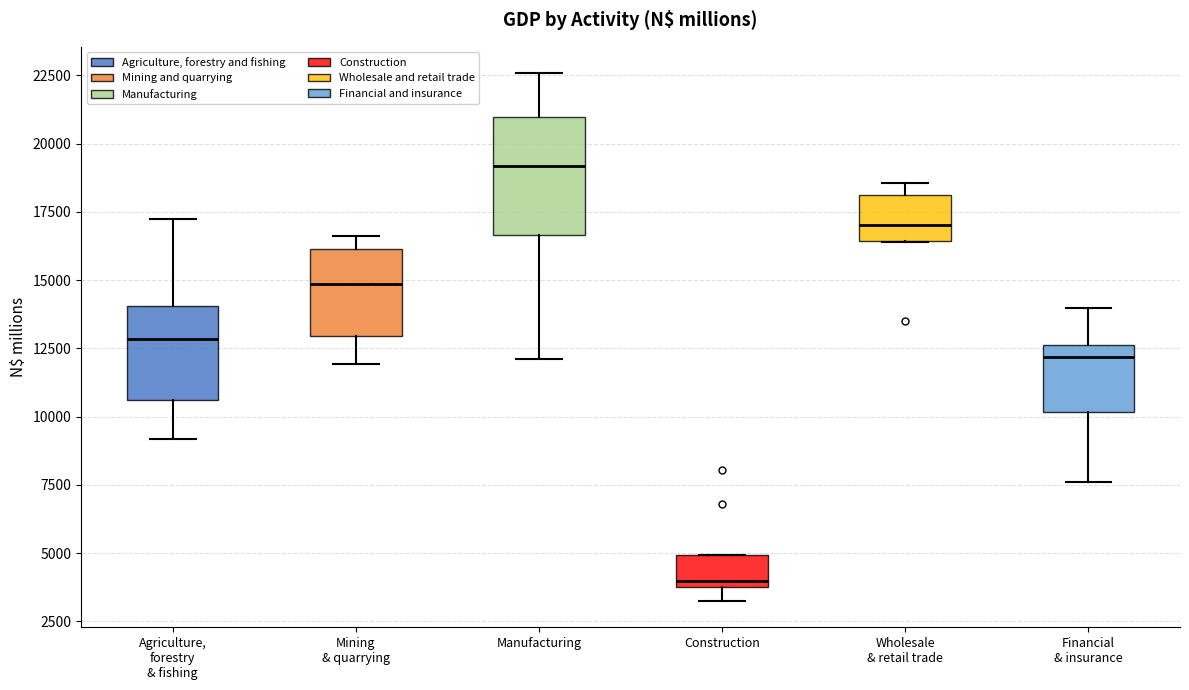

Where is the upper edge of the box for Financial & insurance on the y-axis? The values are not printed on the chart, so give them approximately, as read against the axis.

12500